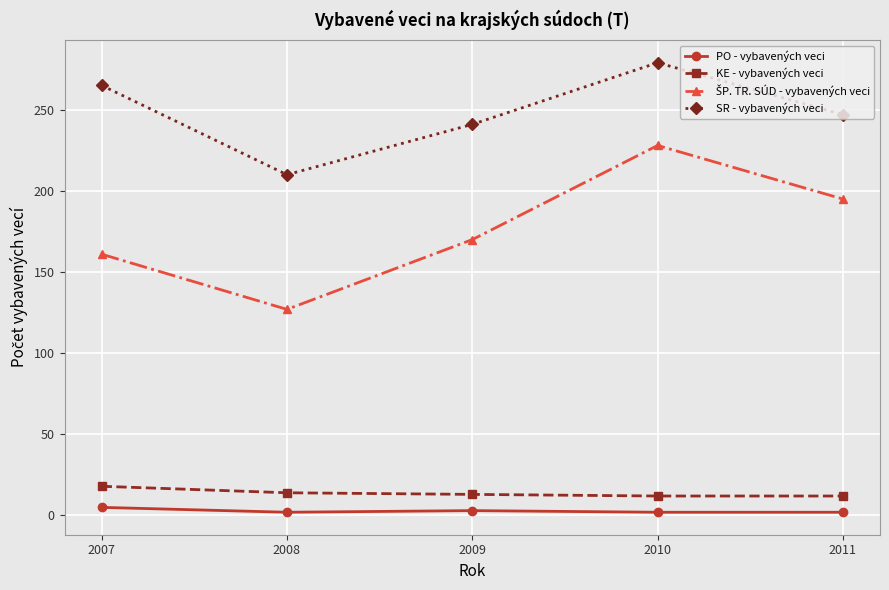

Does the chart display data point markers on the line(s)?

Yes